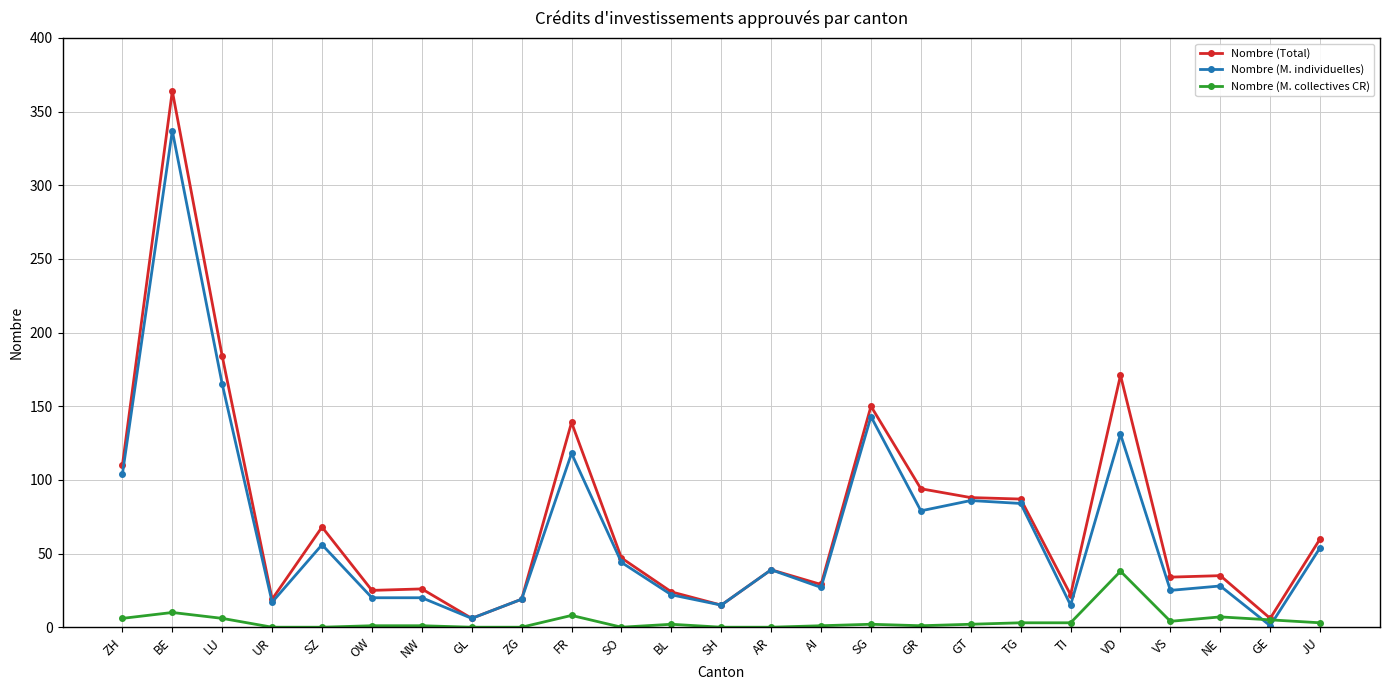

What is the label of the 21st point from the right?

SZ